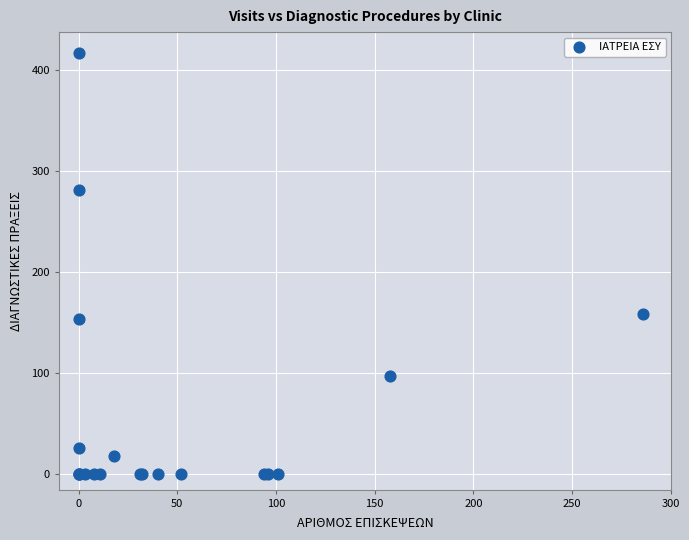

What Y value in the scatter plot is closest to 208?

159